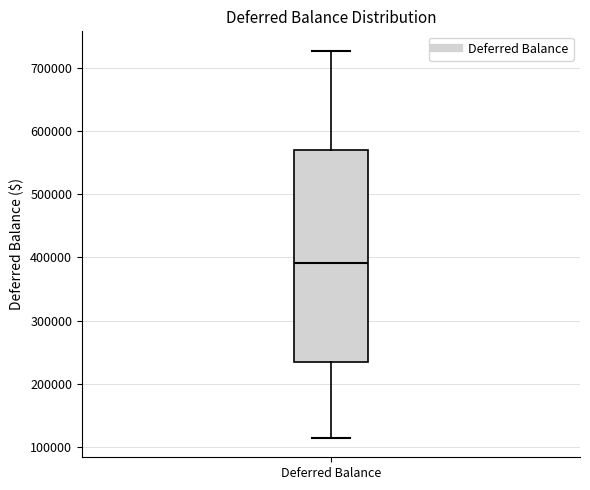

Read this box plot against the y-axis: the position of the median line, the range covered by the box, and the ends of both whiskers. The values are not printed on the chart, so give them approximately, as read against the axis.

median 390000, box 240000 to 570000, whiskers 110000 to 730000